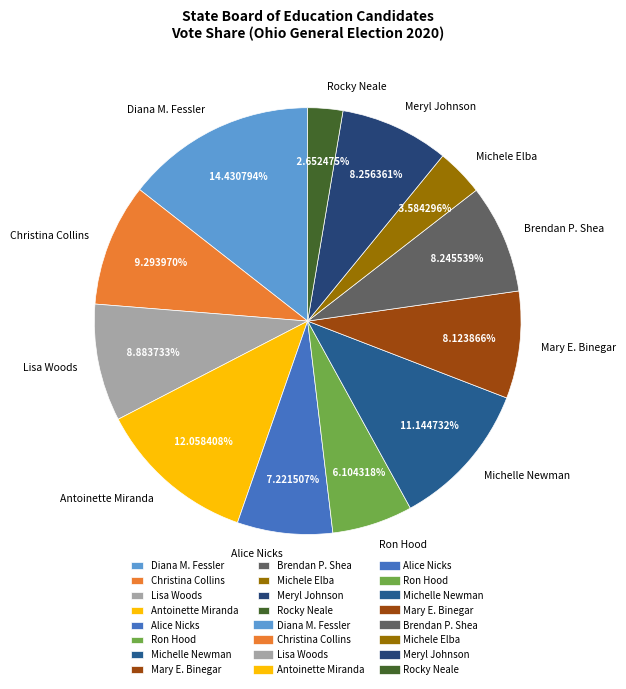

Which slice is the largest?

Diana M. Fessler